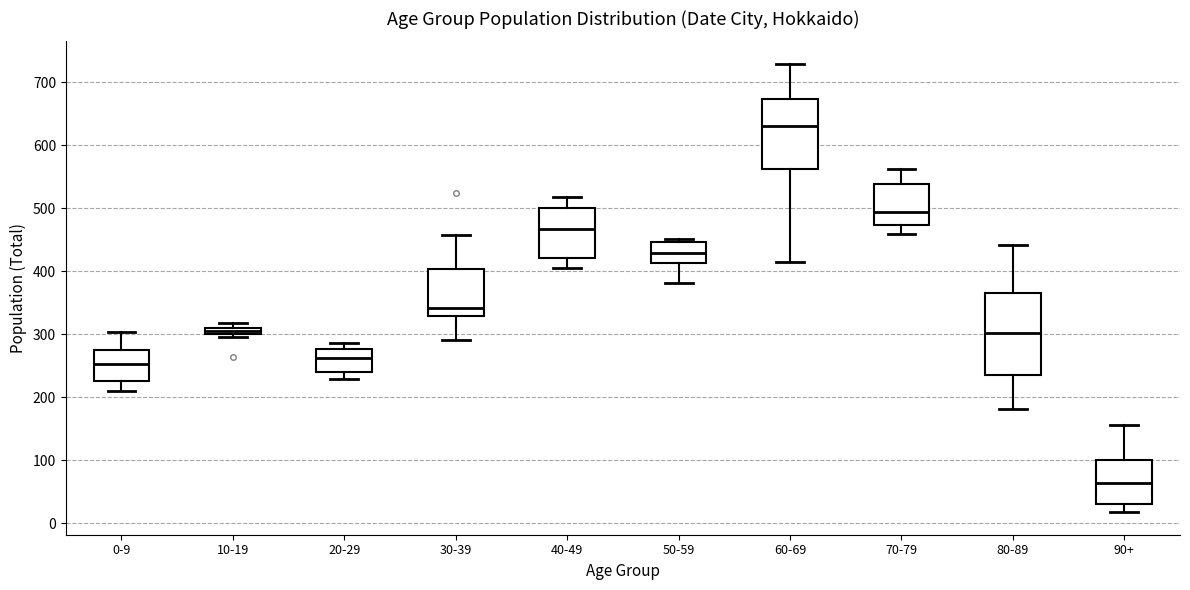

Where does the median line of the box for 50-59 sit on the y-axis? The values are not printed on the chart, so give them approximately, as read against the axis.

430